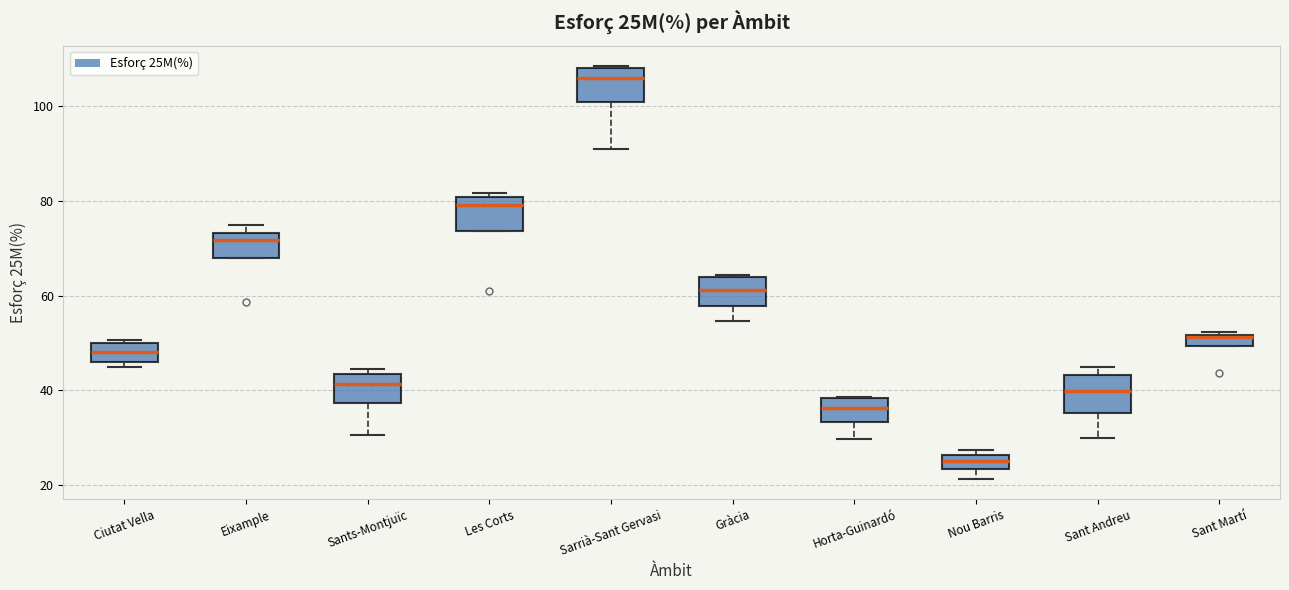

Where does the lower whisker of the box for Sant Andreu end on the y-axis? The values are not printed on the chart, so give them approximately, as read against the axis.

30